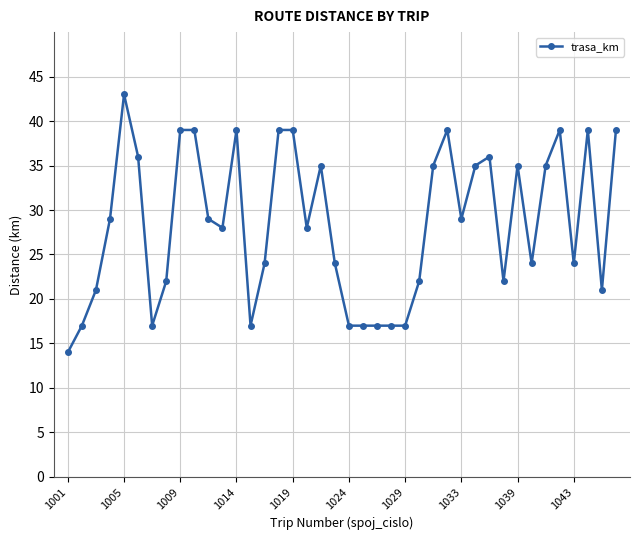

What is the difference between the second highest and second lowest values?

22